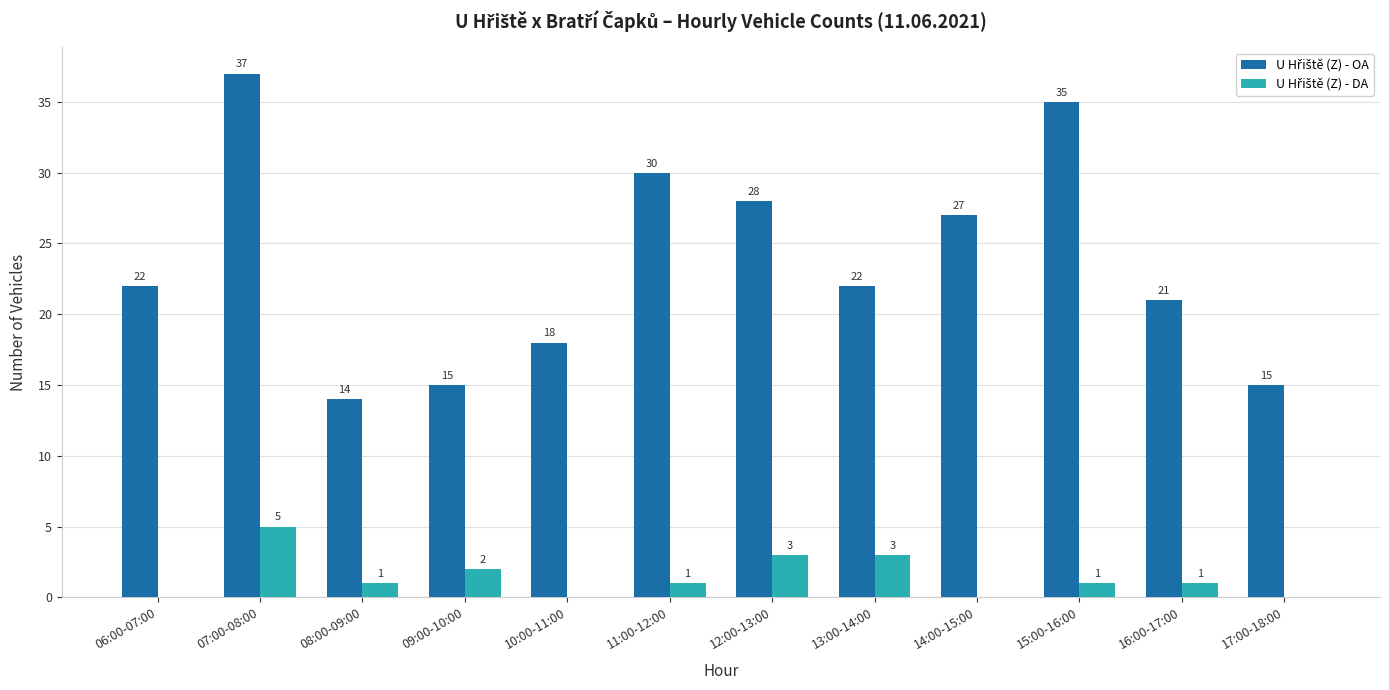

At which category does the chart reach its peak across all series?

07:00-08:00